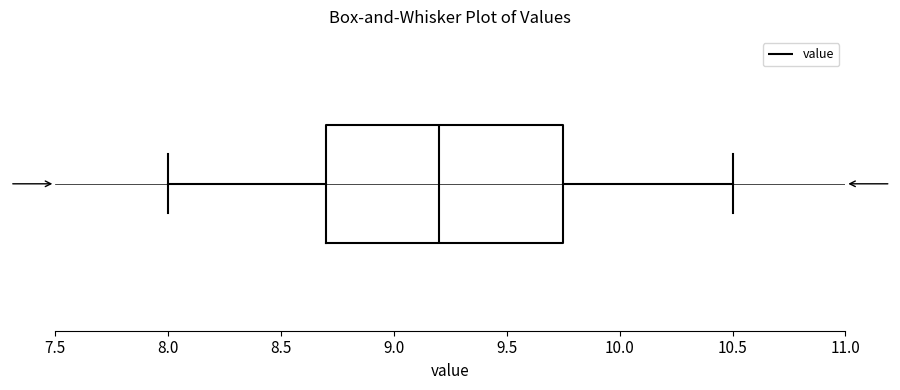

Where does the left whisker of the box end on the x-axis? The values are not printed on the chart, so give them approximately, as read against the axis.

8.00